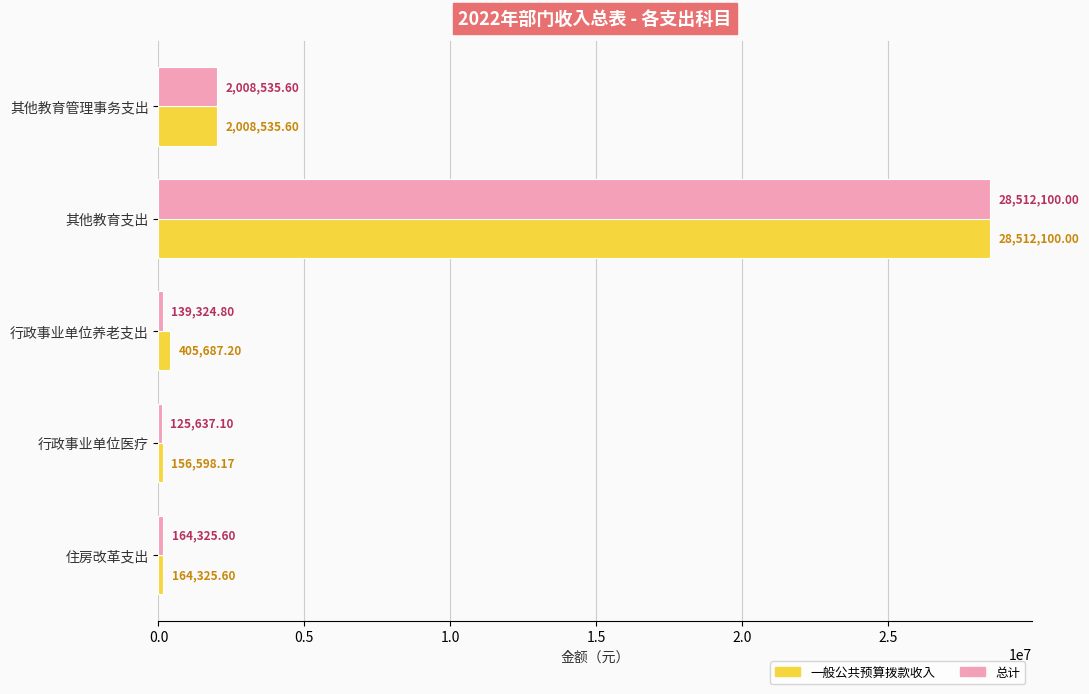

Is the value of 一般公共预算拨款收入 at 行政事业单位医疗 greater than the value of 总计 at 其他教育支出?

No